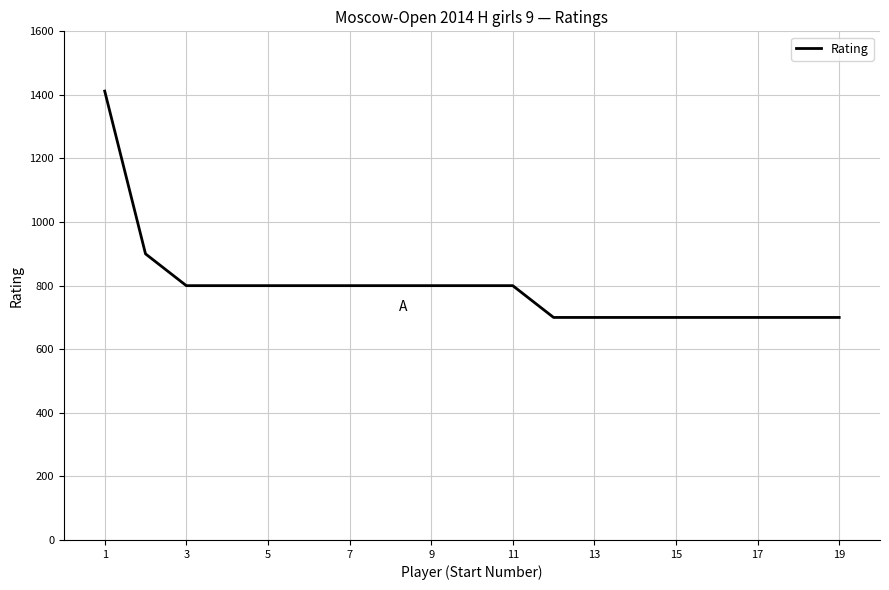

What is the sum of all values?

15112